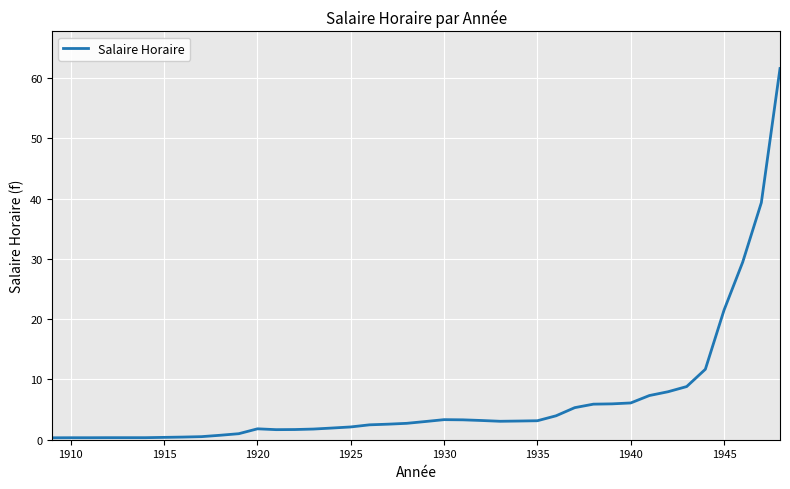

What is the difference between the maximum and minimum values?

61.3